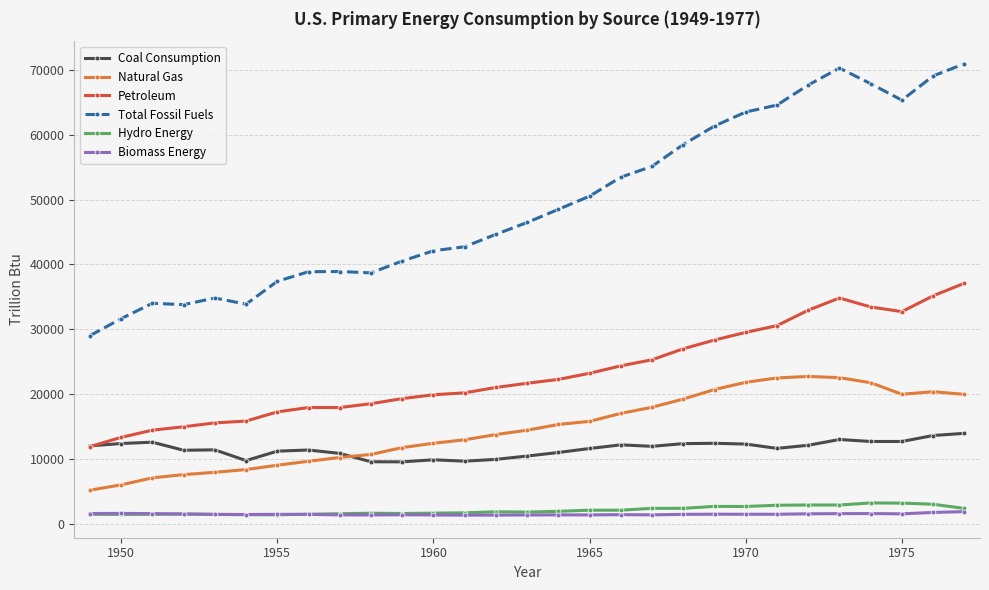

Which series has the largest total across all categories?

Total Fossil Fuels